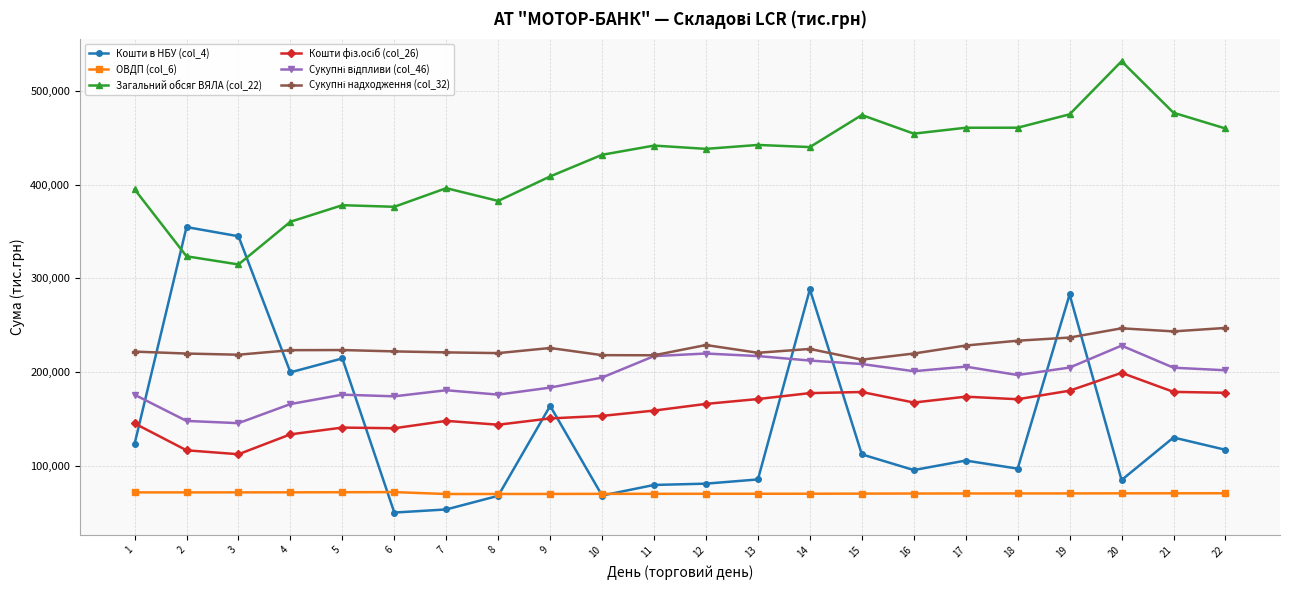

Which series ends up on top after the final intersection of Кошти в НБУ (col_4) and Загальний обсяг ВЯЛА (col_22)?

Загальний обсяг ВЯЛА (col_22)